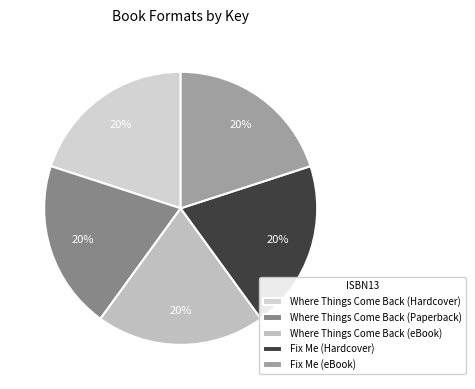

How many segments does this pie chart have?

5